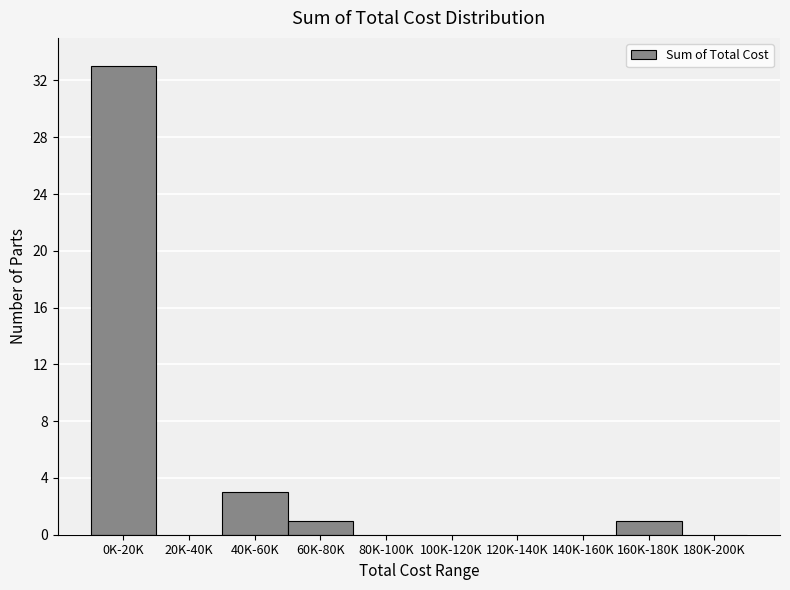

Reading left to right, list all the values displayed in this chart.

0K-20K=33	20K-40K=0	40K-60K=3	60K-80K=1	80K-100K=0	100K-120K=0	120K-140K=0	140K-160K=0	160K-180K=1	180K-200K=0